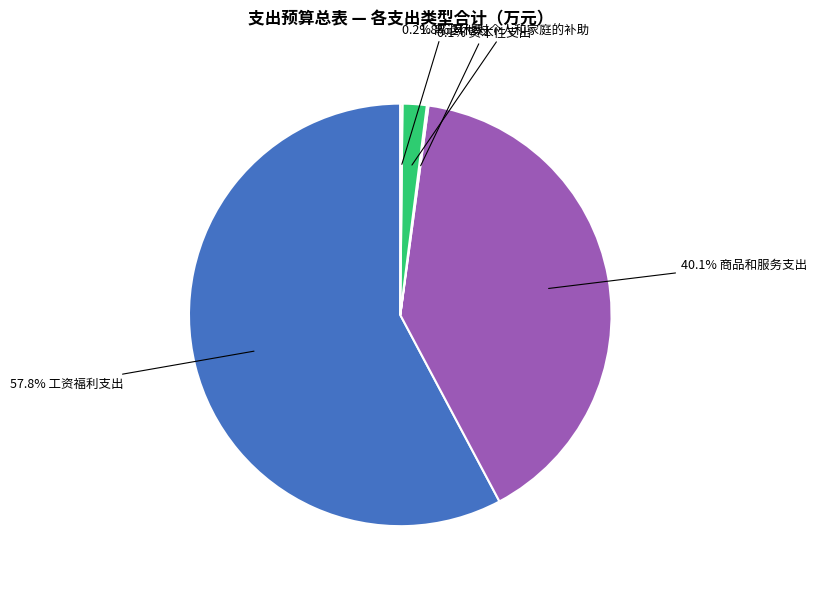

Is there a majority slice in this chart?

Yes